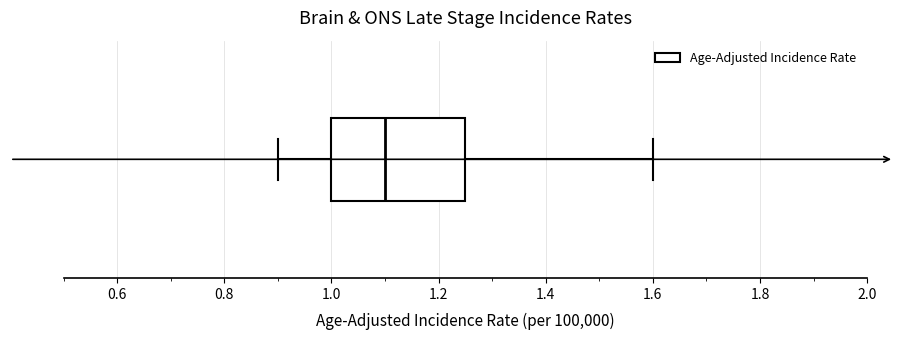

Read this box plot against the x-axis: the position of the median line, the range covered by the box, and the ends of both whiskers. The values are not printed on the chart, so give them approximately, as read against the axis.

median 1.10, box 1.00 to 1.26, whiskers 0.90 to 1.60